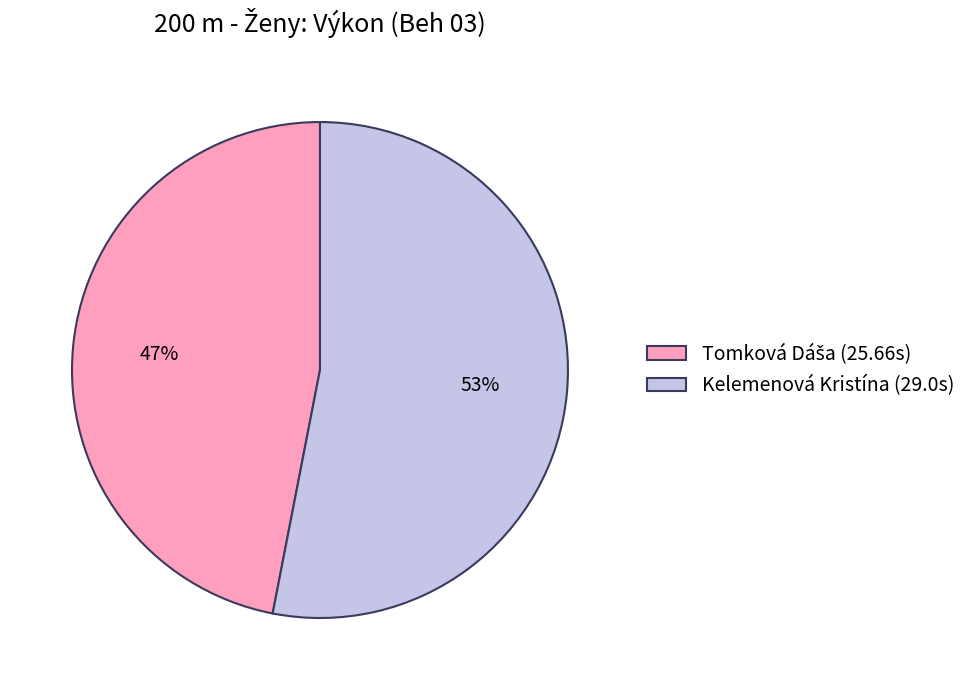

Is Kelemenová Kristína the majority of the pie?

Yes